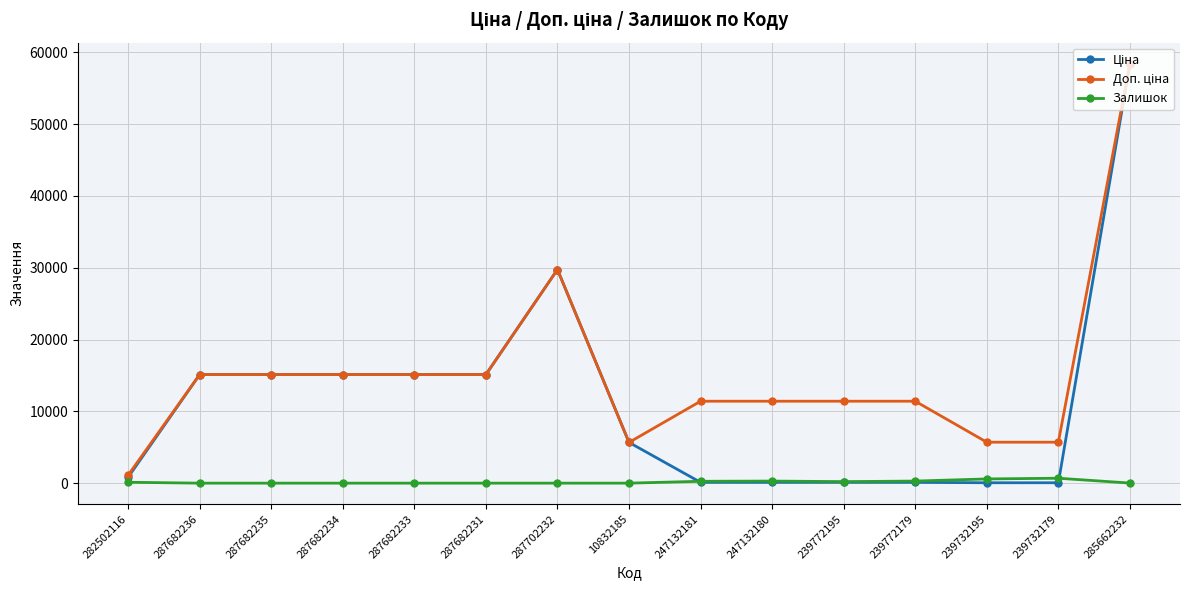

Which label corresponds to the largest value in the chart?

285662232